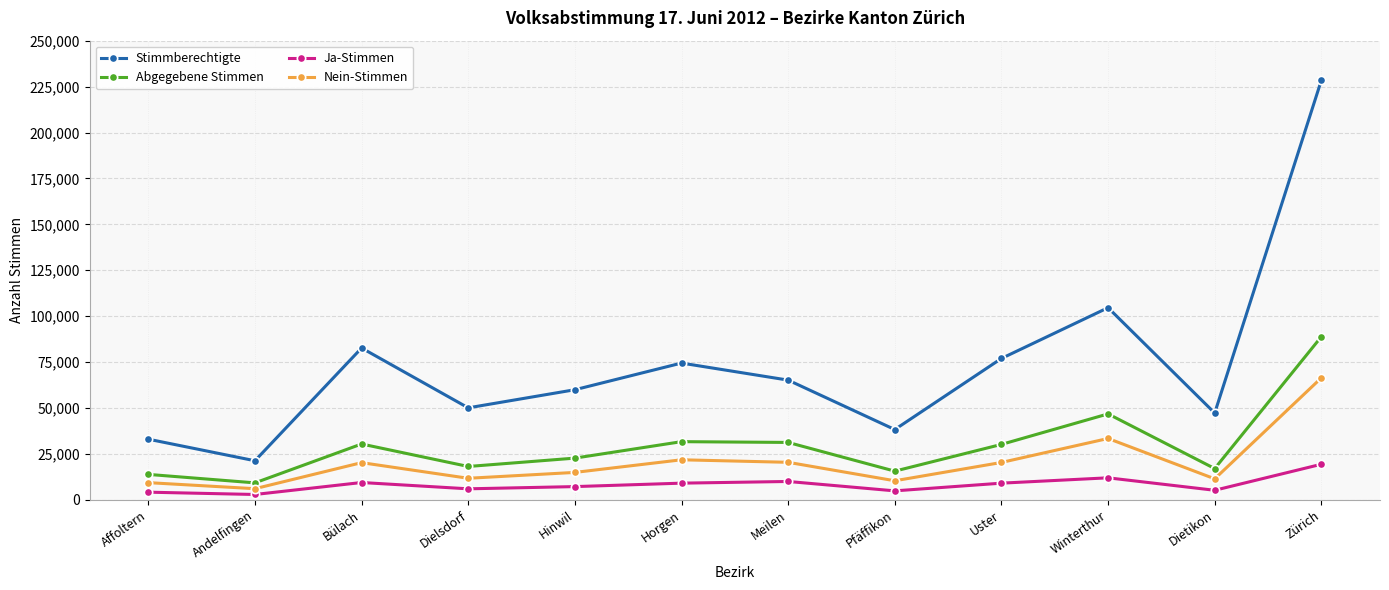

True or false: Nein-Stimmen has more than 0 interior local peaks.

True